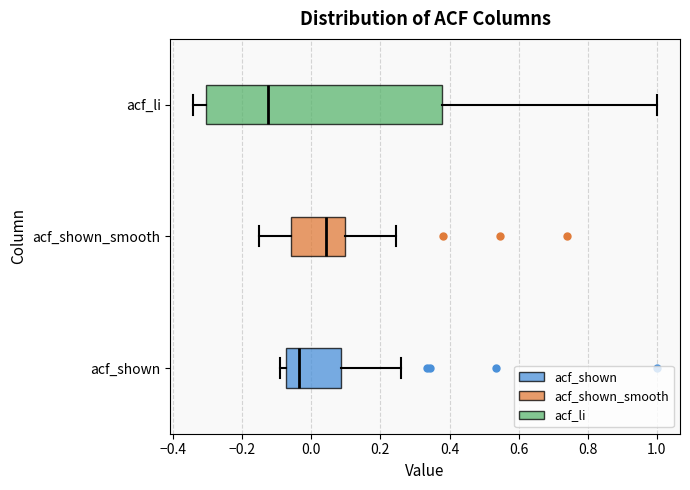

Comparing the boxes themselves (not the whiskers), which one is the widest?

acf_li